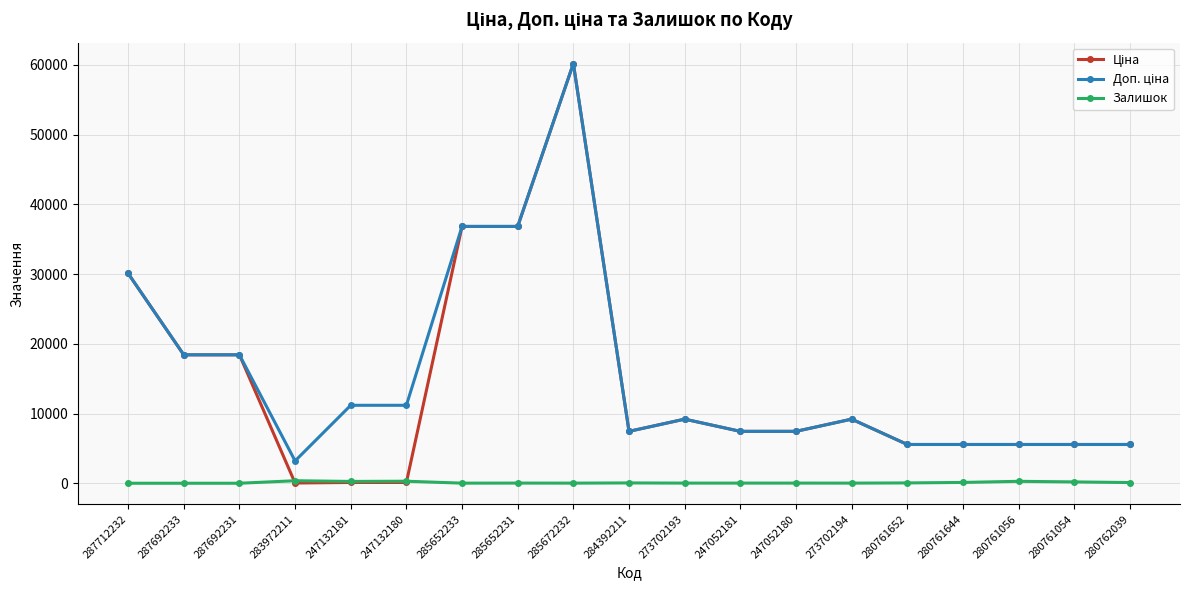

At which category does the chart reach its peak across all series?

285672232